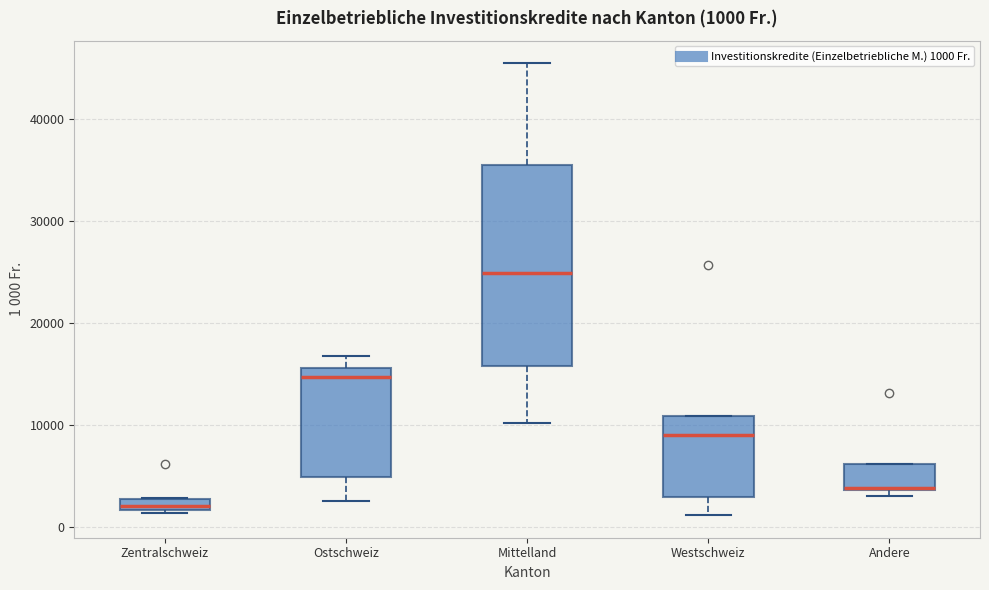

Which box is the tallest, from its lower edge to its upper edge?

Mittelland